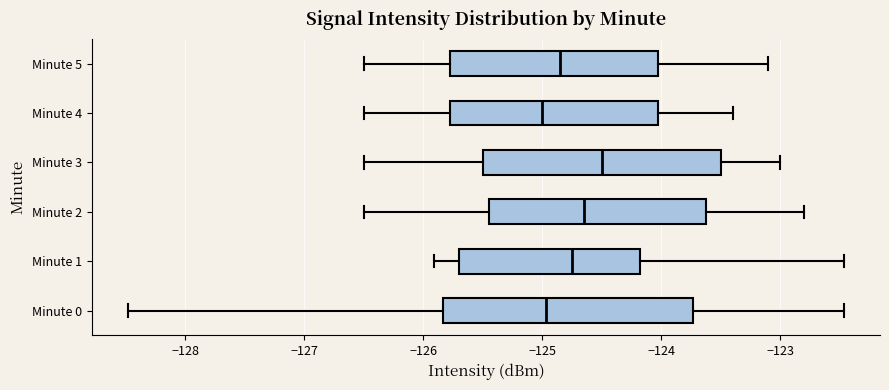

Reading bottom to top, transcribe this box plot: for each box, give where its median line is, the range the box spans, and where its two whiskers end, as read against the x-axis. The values are not printed on the chart, so give them approximately, as read against the axis.

Minute 0: median -125.0, box -125.8 to -123.7, whiskers -128.5 to -122.5
Minute 1: median -124.8, box -125.7 to -124.2, whiskers -125.9 to -122.5
Minute 2: median -124.6, box -125.4 to -123.6, whiskers -126.5 to -122.8
Minute 3: median -124.5, box -125.5 to -123.5, whiskers -126.5 to -123.0
Minute 4: median -125.0, box -125.8 to -124.0, whiskers -126.5 to -123.4
Minute 5: median -124.8, box -125.8 to -124.0, whiskers -126.5 to -123.1